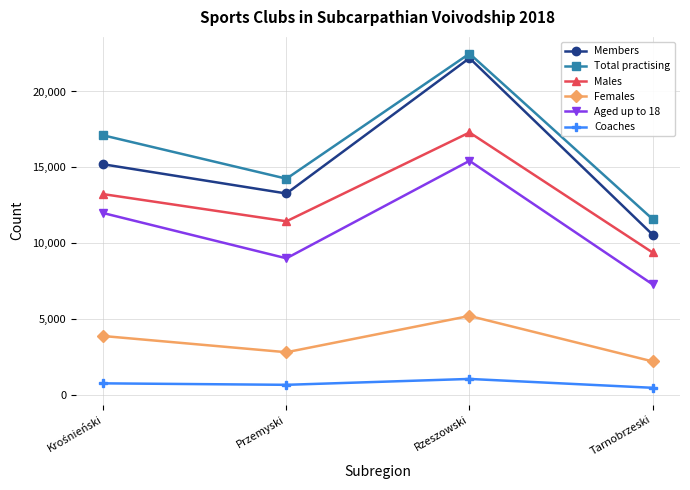

What is the value of the Coaches point at the 1st from the left?

756